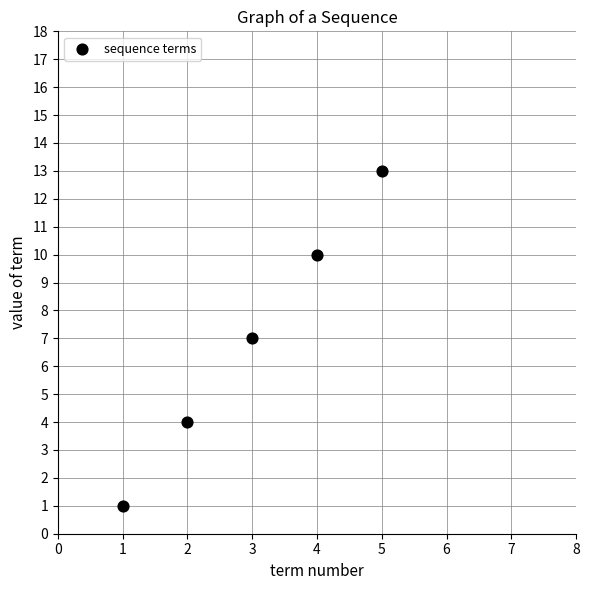

What is the range of Y values (max minus min)?

12